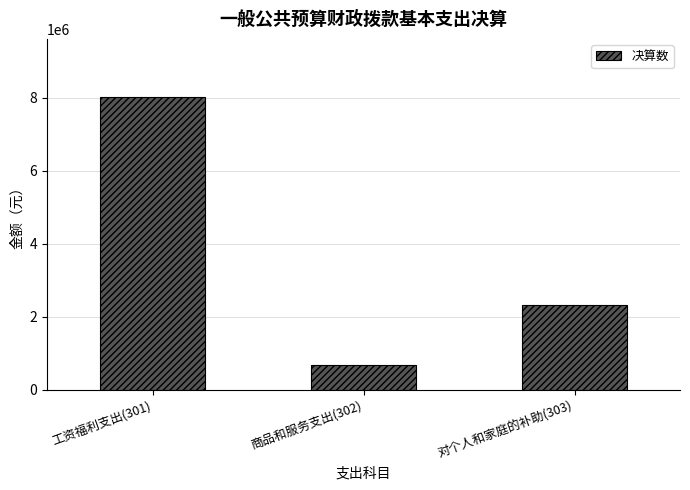

Reading left to right, transcribe all the data shown in this chart.

8004545.0	684791.5	2323020.5